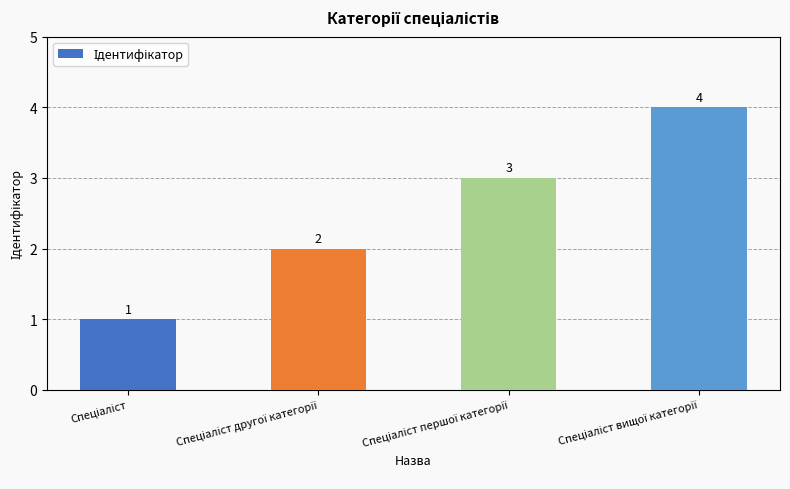

What is the maximum value shown in the chart?

4